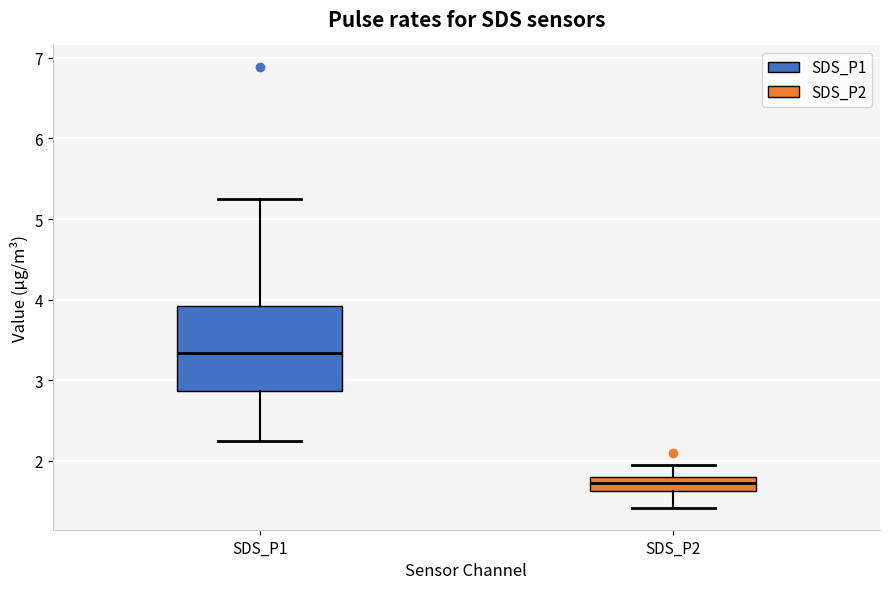

Reading left to right, read every box against the y-axis: the position of its median line, the range the box covers, and the ends of its whiskers. The values are not printed on the chart, so give them approximately, as read against the axis.

SDS_P1: median 3.3, box 2.9 to 3.9, whiskers 2.3 to 5.3
SDS_P2: median 1.7, box 1.6 to 1.8, whiskers 1.4 to 2.0